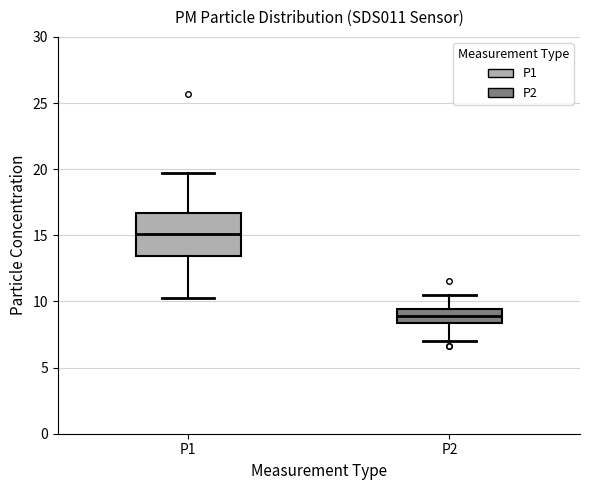

Which box has the highest median line?

P1